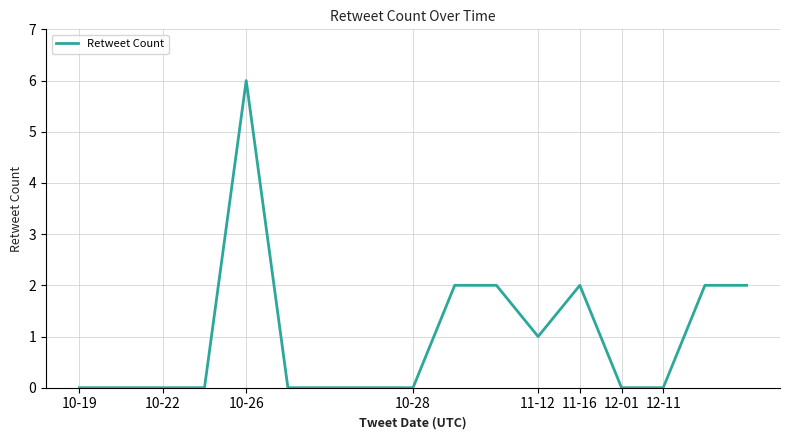

Is this an area chart (filled region under the line)?

No